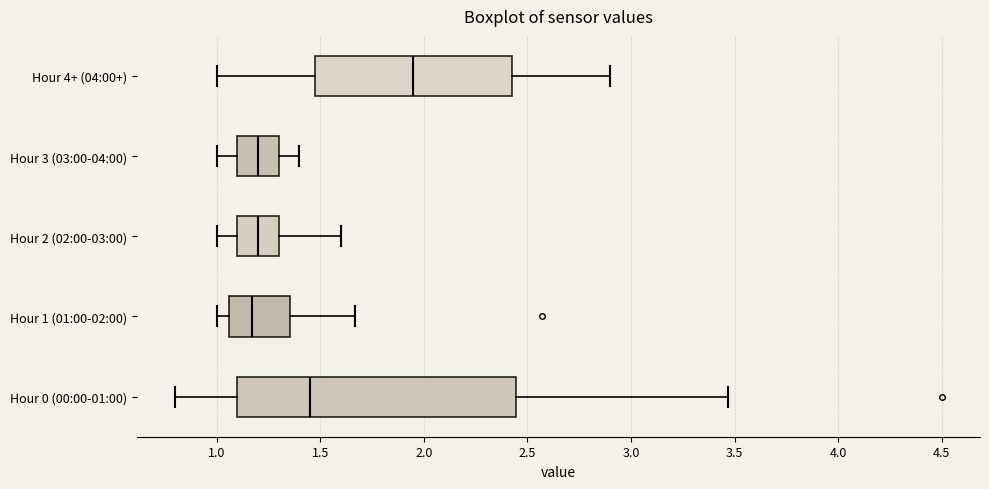

Reading bottom to top, transcribe this box plot: for each box, give where its median line is, the range the box spans, and where its two whiskers end, as read against the x-axis. The values are not printed on the chart, so give them approximately, as read against the axis.

Hour 0 (00:00-01:00): median 1.45, box 1.10 to 2.45, whiskers 0.80 to 3.45
Hour 1 (01:00-02:00): median 1.15, box 1.05 to 1.35, whiskers 1.00 to 1.65
Hour 2 (02:00-03:00): median 1.20, box 1.10 to 1.30, whiskers 1.00 to 1.60
Hour 3 (03:00-04:00): median 1.20, box 1.10 to 1.30, whiskers 1.00 to 1.40
Hour 4+ (04:00+): median 1.95, box 1.50 to 2.45, whiskers 1.00 to 2.90